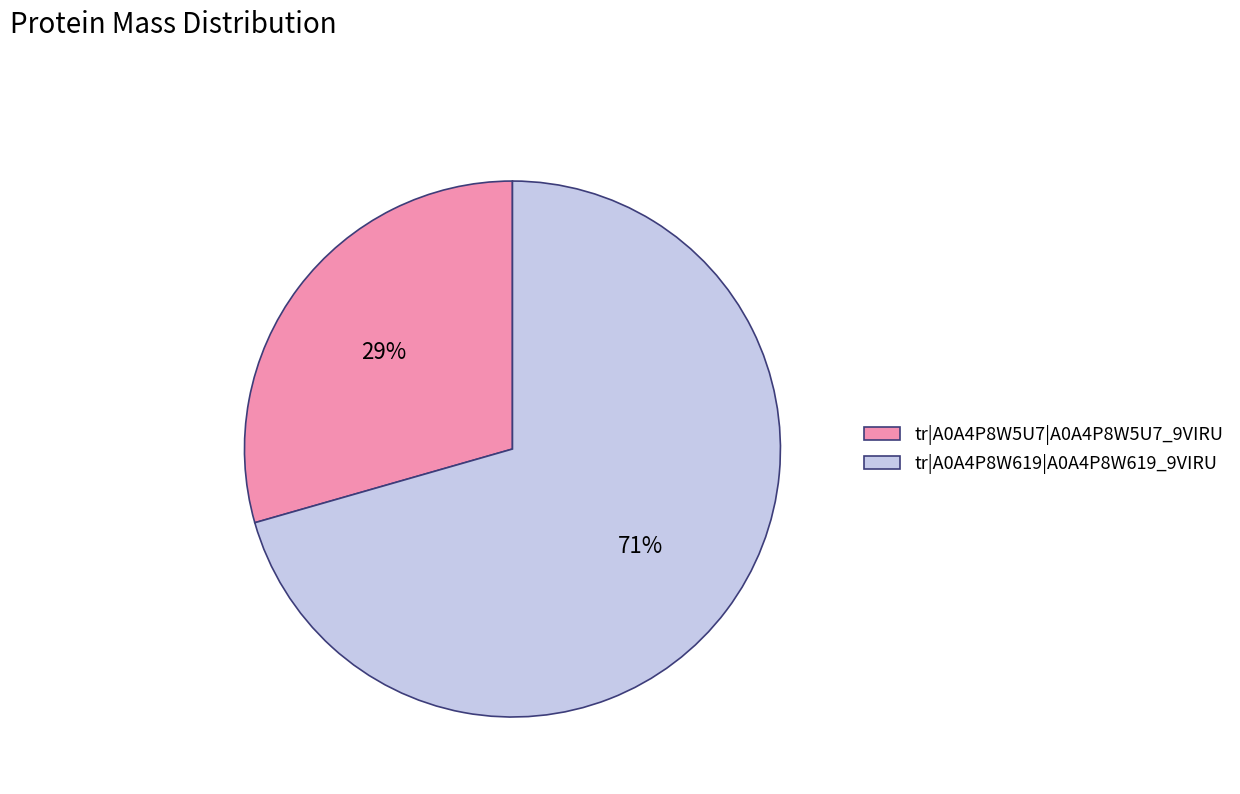

To the nearest percent, what is the combined percentage of tr|A0A4P8W619|A0A4P8W619_9VIRU and tr|A0A4P8W5U7|A0A4P8W5U7_9VIRU?

100%